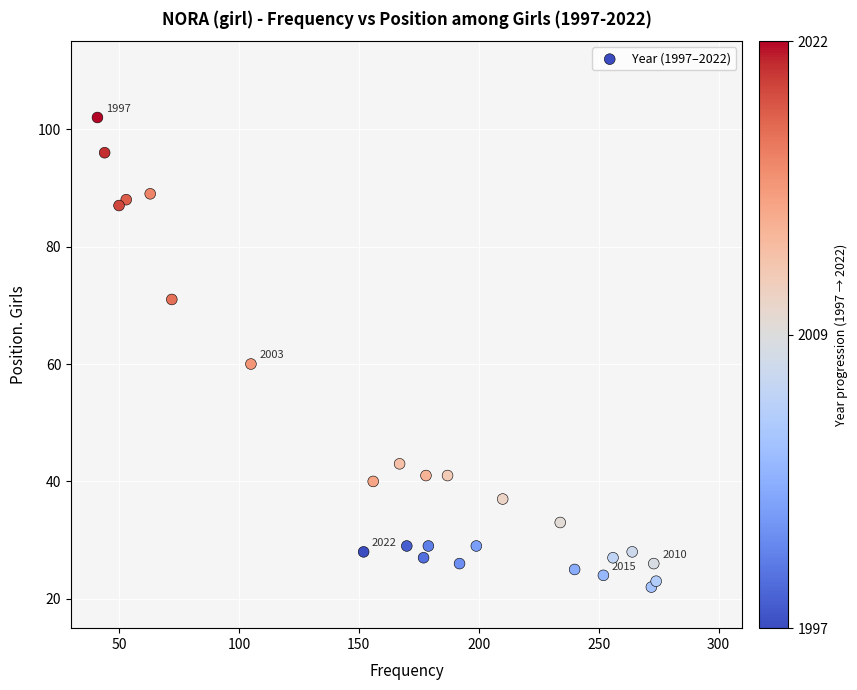

What is the range of Y values (max minus min)?

80